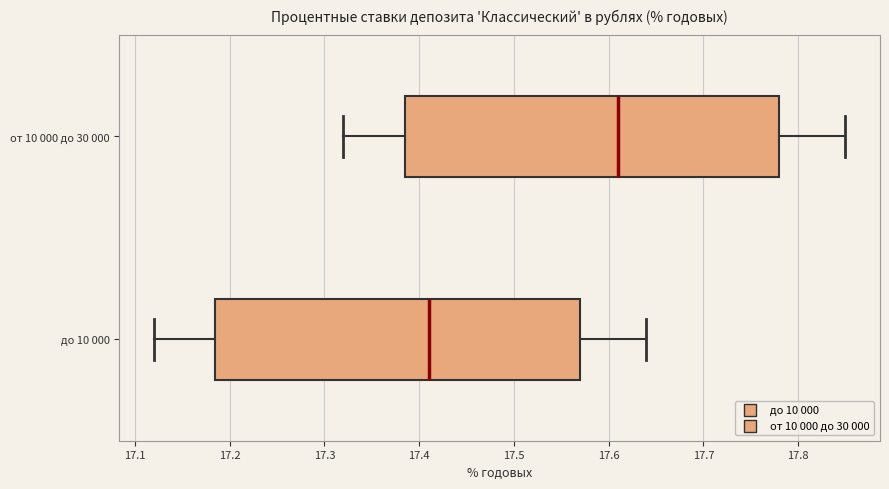

Reading bottom to top, transcribe this box plot: for each box, give where its median line is, the range the box spans, and where its two whiskers end, as read against the x-axis. The values are not printed on the chart, so give them approximately, as read against the axis.

до 10 000: median 17.41, box 17.19 to 17.57, whiskers 17.12 to 17.64
от 10 000 до 30 000: median 17.61, box 17.39 to 17.78, whiskers 17.32 to 17.85